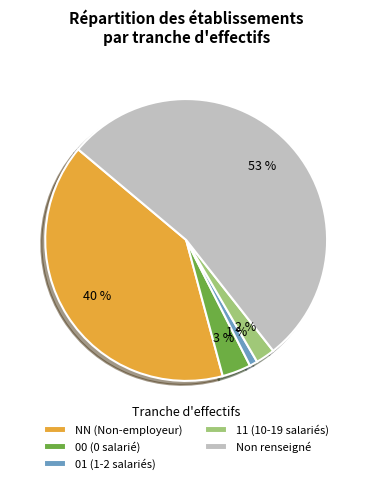

Is there a majority slice in this chart?

Yes